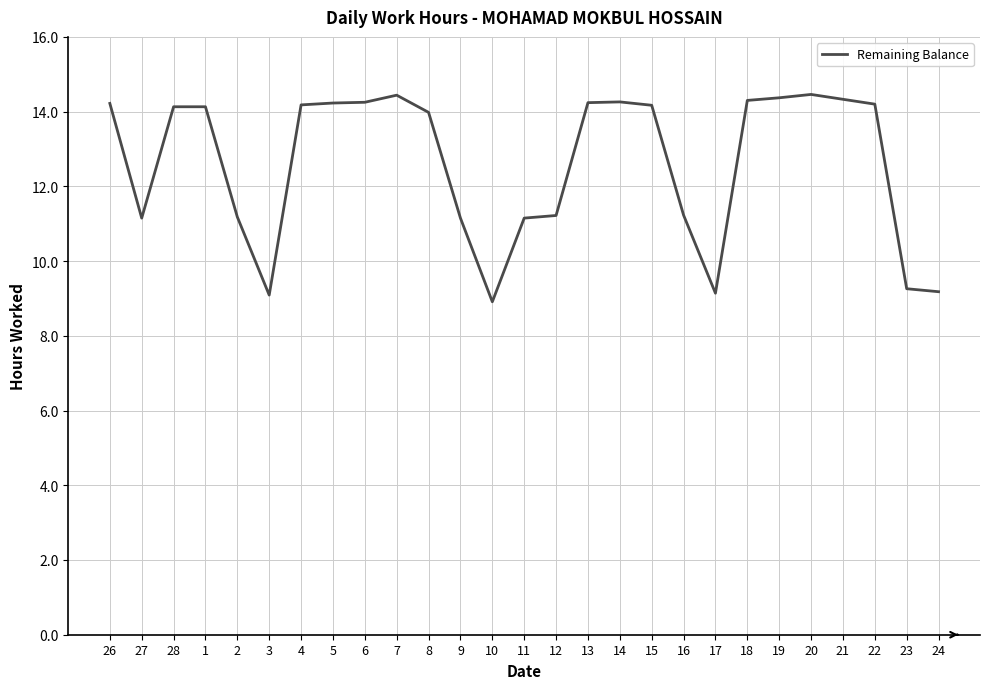

The chart shows a value of 14.4 at 7. True or false?

True